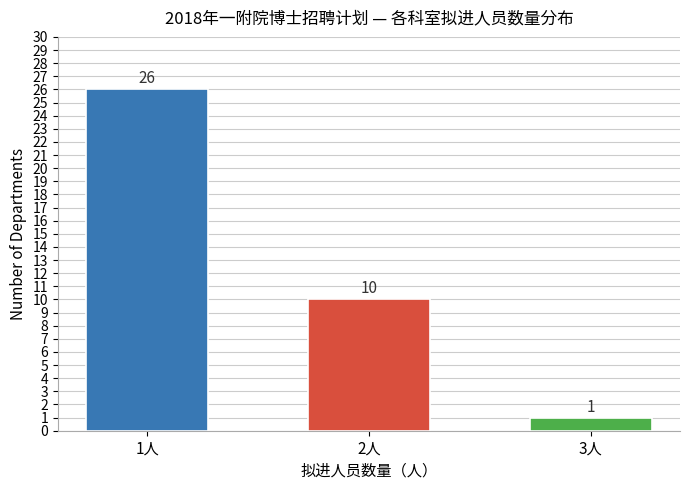

Reading right to left, extract all data points from this chart.

3人=1	2人=10	1人=26